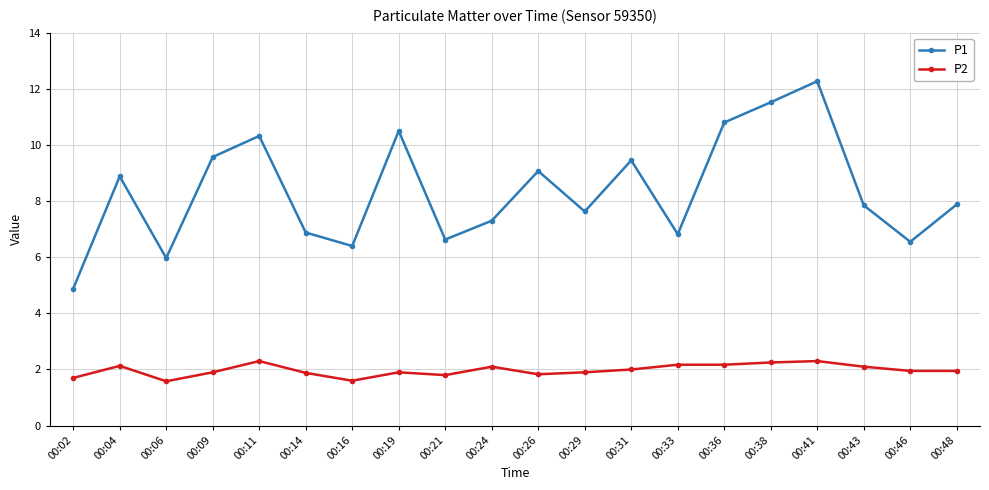

Rank the series by their average value, from highest to lowest.

P1, P2